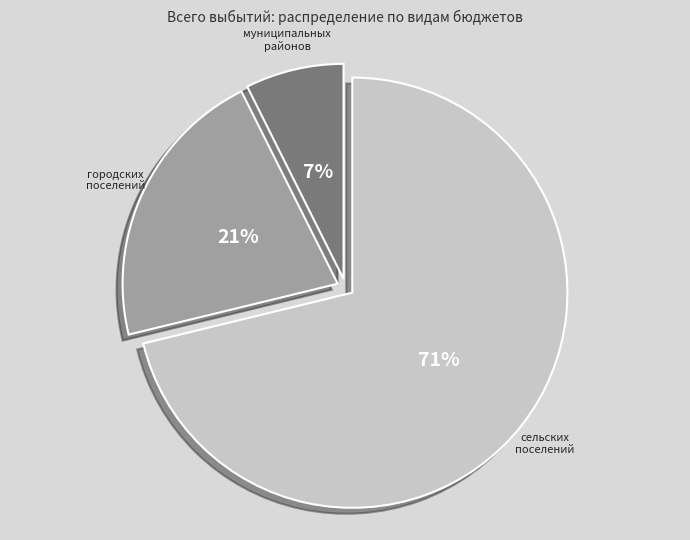

To the nearest percent, what is the average slice percentage?

33%